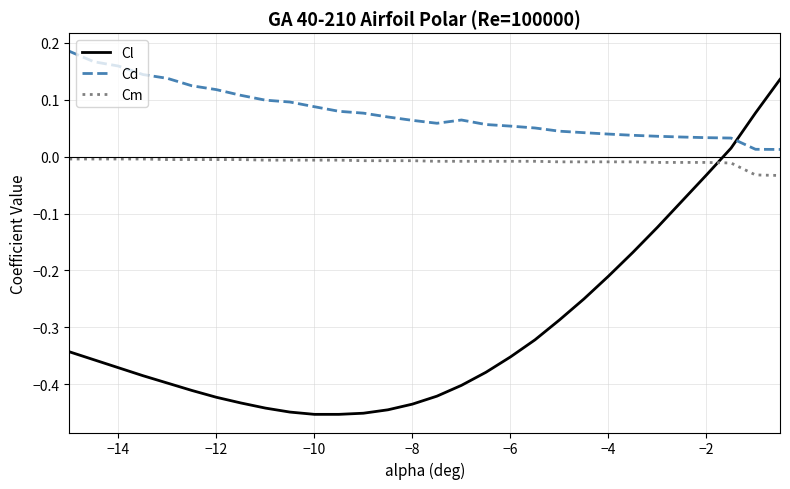

How many times do Cl and Cm cross each other?

1